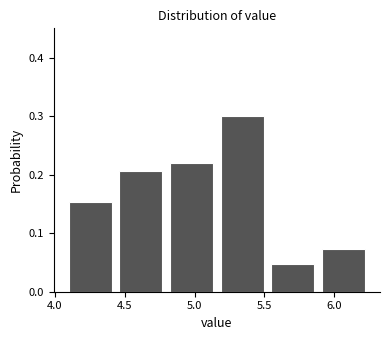

How tall is the bar that spans 5.50 to 5.90 on the x-axis? Neither the bar edges nor the heights are printed on the chart, so give them approximately, as read against the axes.

0.05